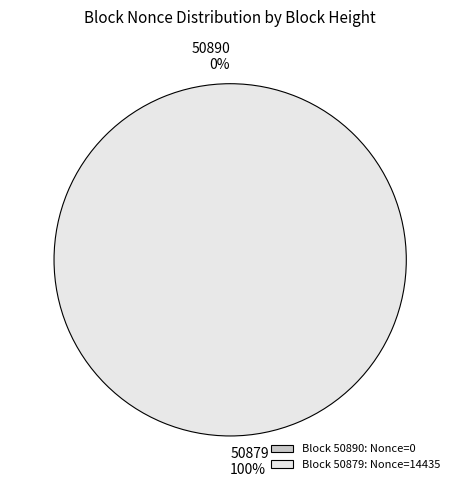

To the nearest percent, what is the difference between the 50879 and 50890 slice percentages?

100%